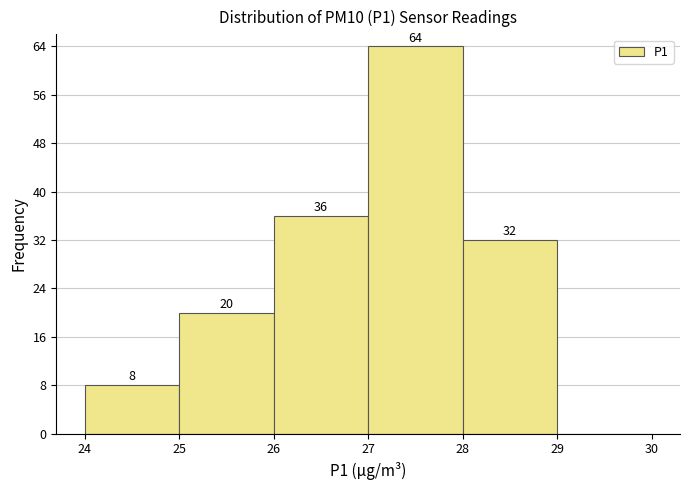

Which range on the x-axis has the tallest bar?

27 to 28